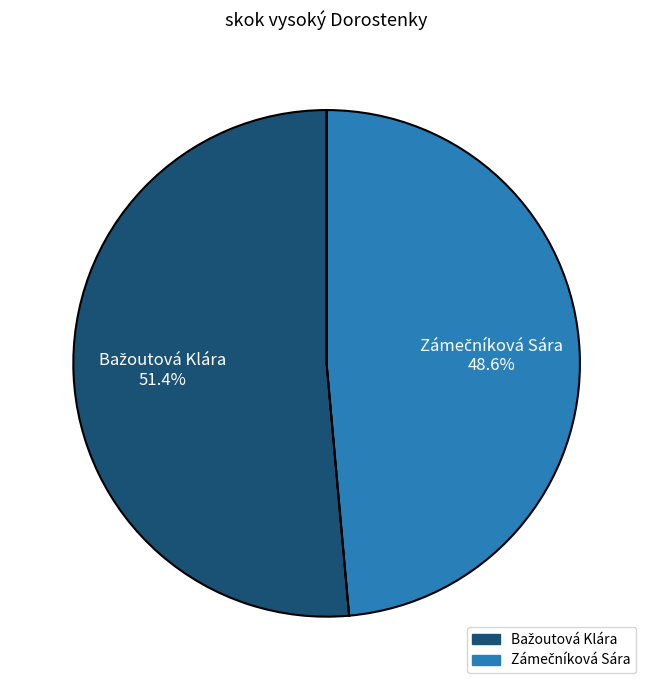

Is there a majority slice in this chart?

Yes